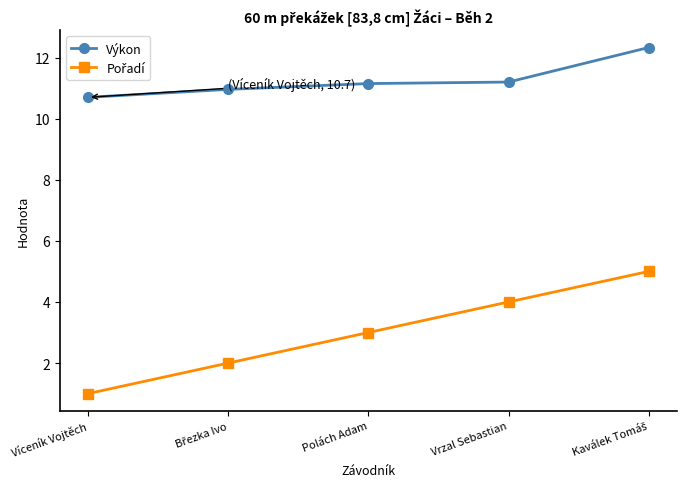

What is the approximate value of Výkon at Polách Adam?

11.2